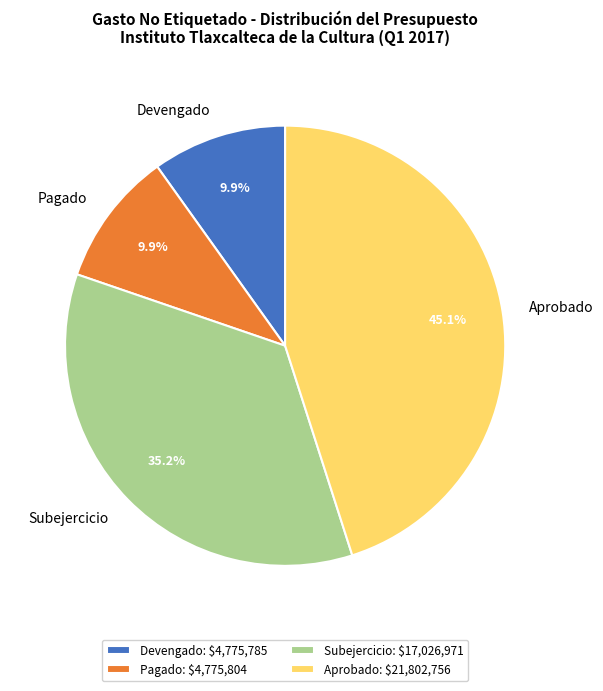

Which has a higher value, Subejercicio or Pagado?

Subejercicio